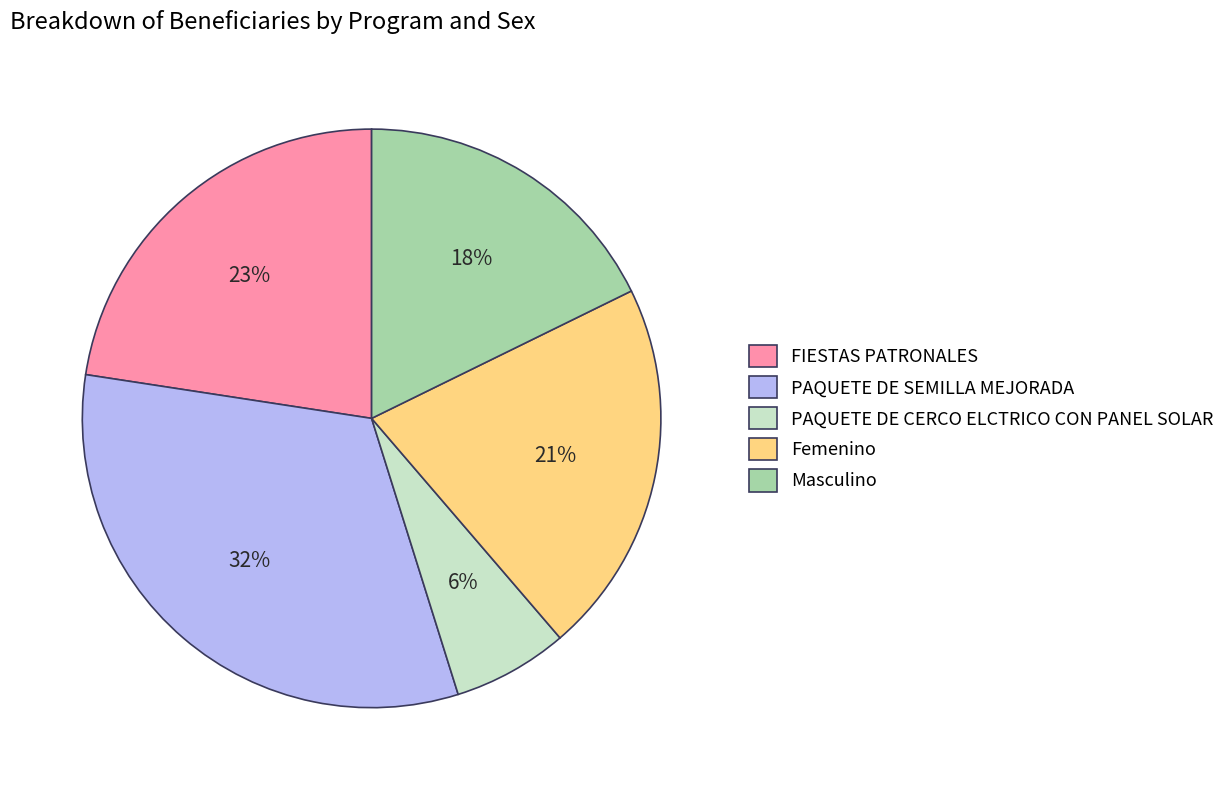

Which has a higher value, Femenino or PAQUETE DE CERCO ELCTRICO CON PANEL SOLAR?

Femenino